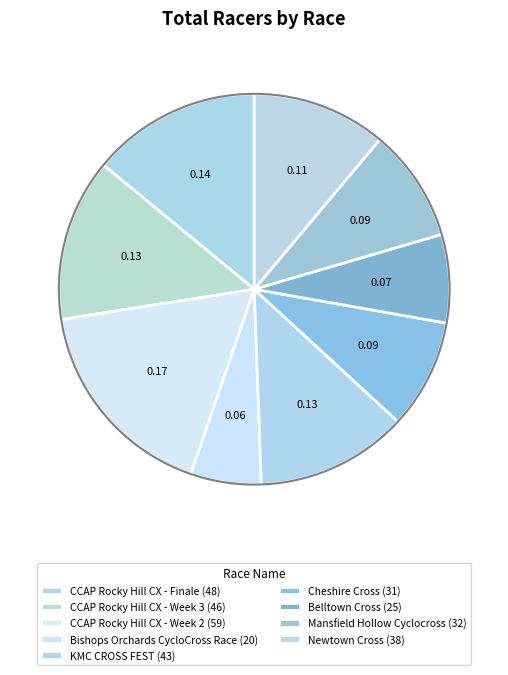

What portion of the pie excludes CCAP Rocky Hill CX - Finale?

86.0%